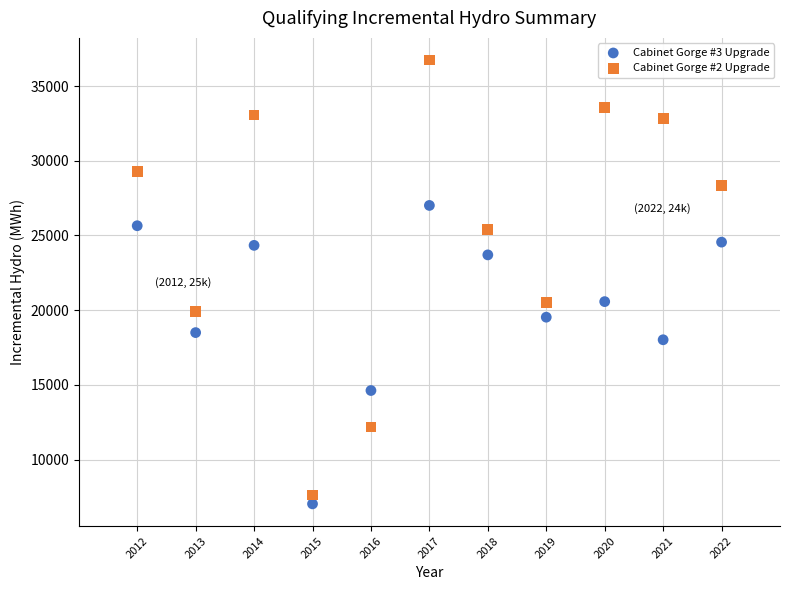

In the Cabinet Gorge #3 Upgrade series, what Y value is closest to 17027?

18024.0